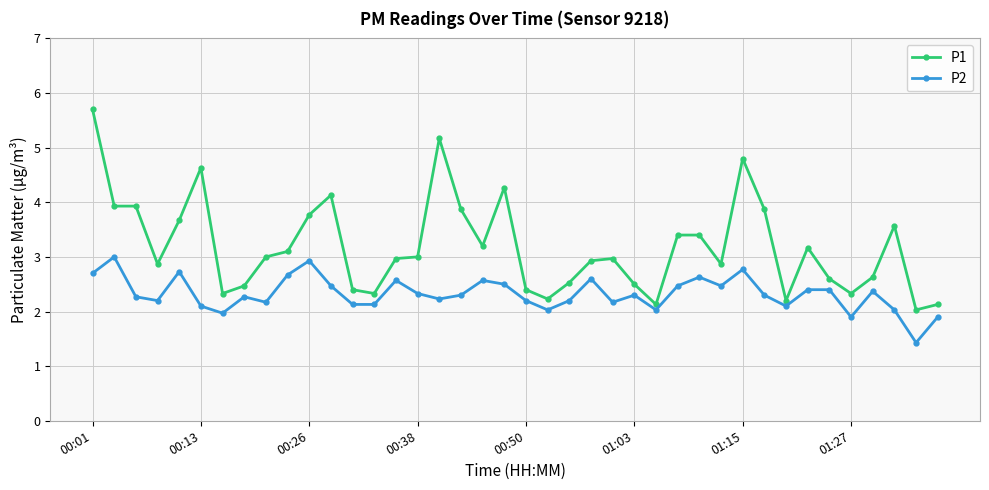

Which series has the largest total across all categories?

P1